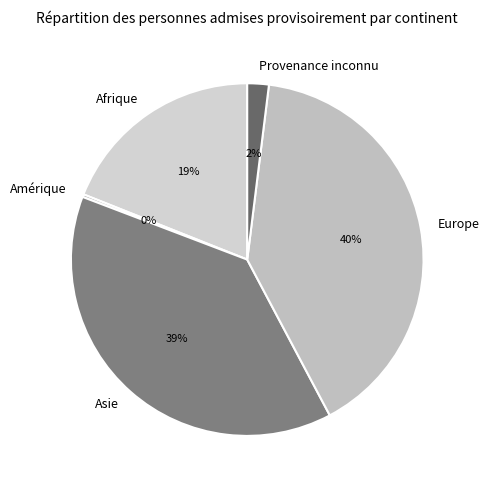

What is the ratio of the value at Afrique to the value at Europe?

0.5